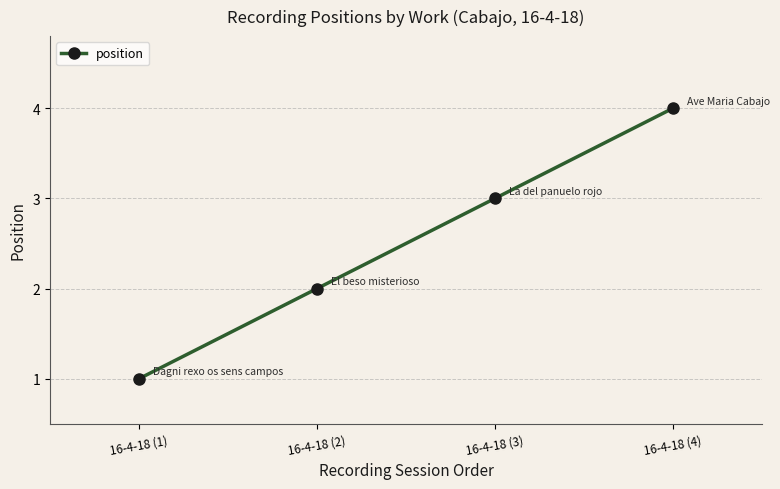

Which has a higher value, 16-4-18 (1) or 16-4-18 (4)?

16-4-18 (4)